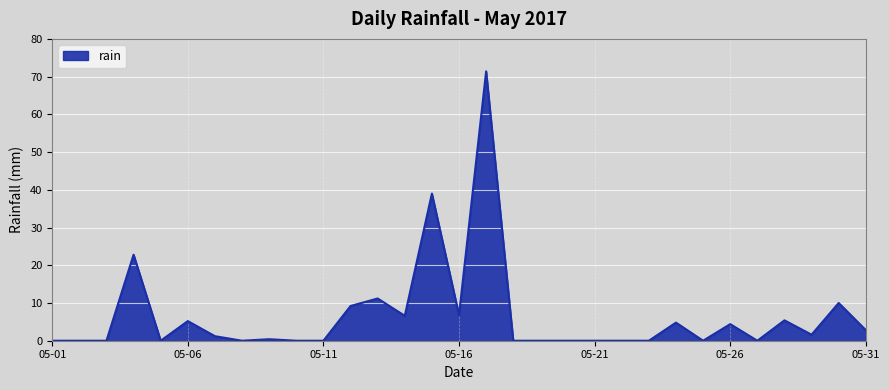

What is the difference between the maximum and minimum values?

71.4